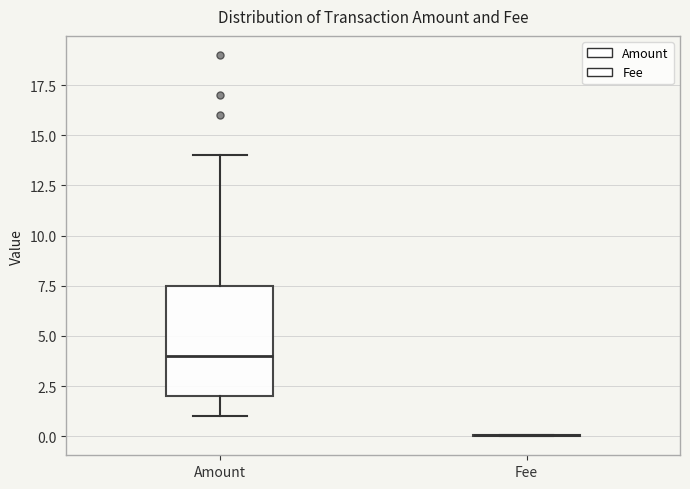

Reading left to right, read every box against the y-axis: the position of its median line, the range the box covers, and the ends of its whiskers. The values are not printed on the chart, so give them approximately, as read against the axis.

Amount: median 4.0, box 2.0 to 7.5, whiskers 1.0 to 14.0
Fee: box collapsed to a line at 0.0, whiskers 0.0 to 0.0